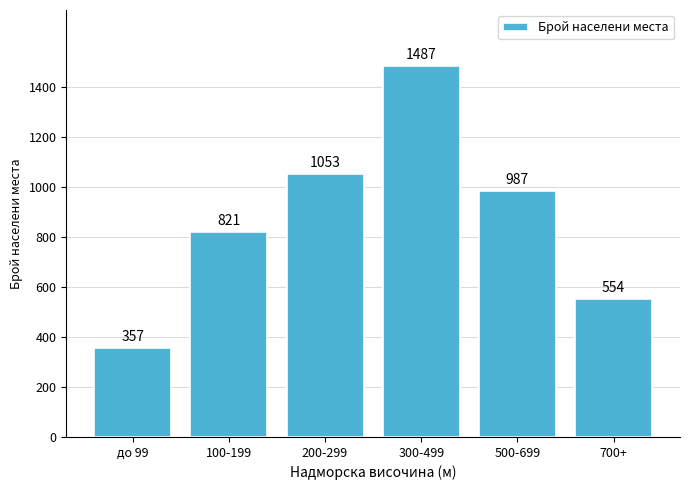

Reading left to right, what are all the values shown in this chart?

до 99=357	100-199=821	200-299=1053	300-499=1487	500-699=987	700+=554